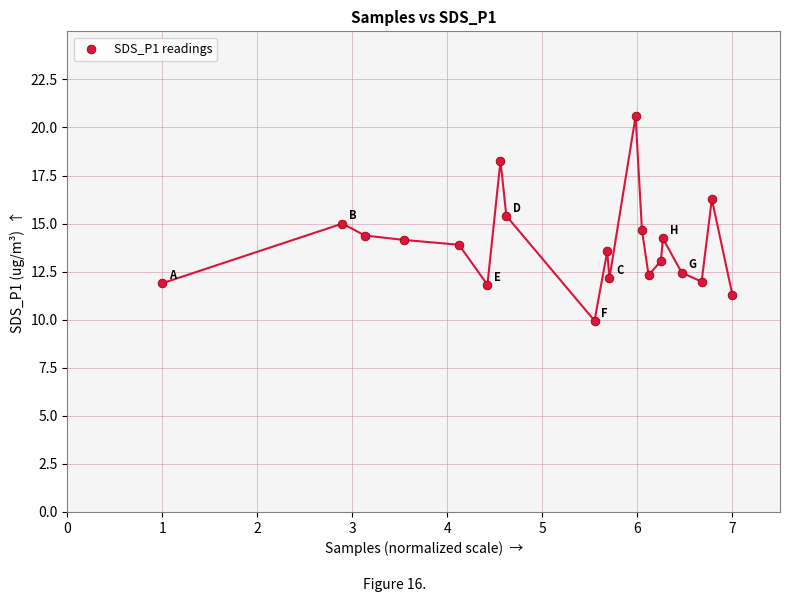

What is the range of Y values (max minus min)?

10.6